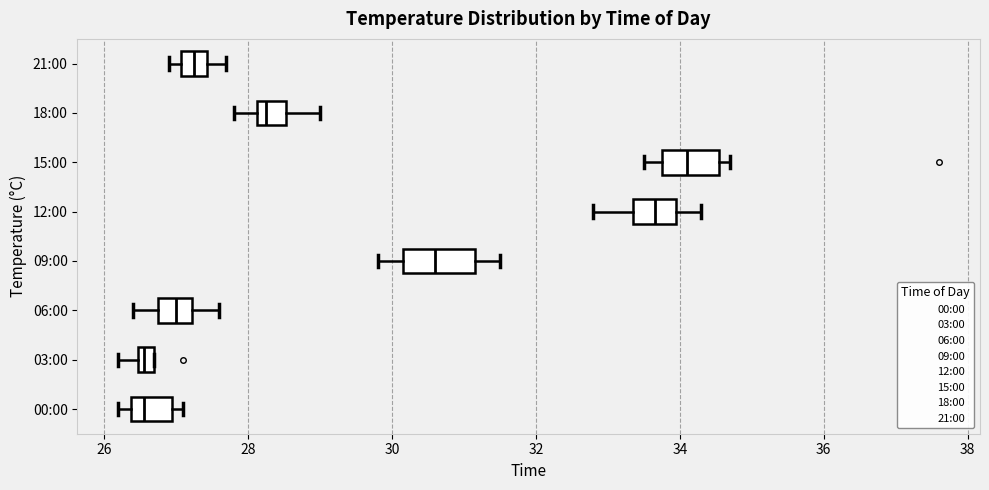

Comparing the boxes themselves (not the whiskers), which one is the widest?

09:00